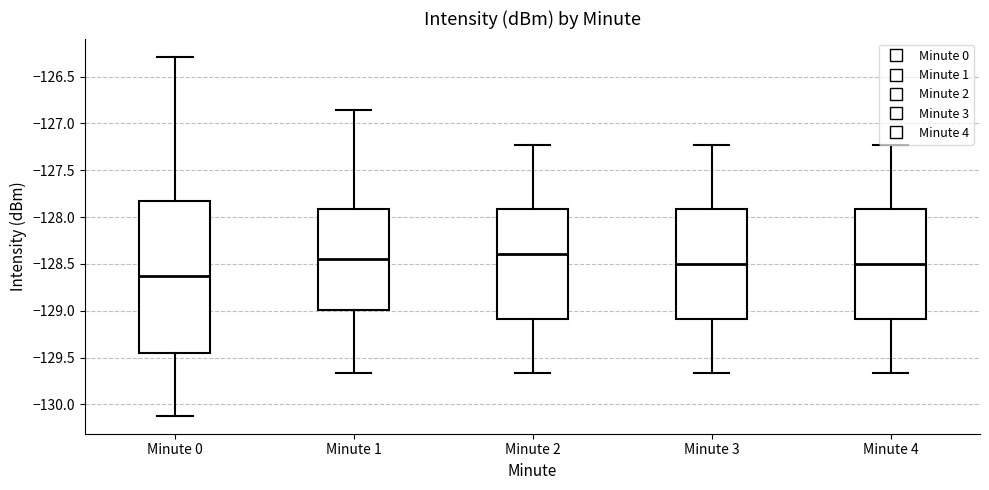

Reading left to right, read every box against the y-axis: the position of its median line, the range the box covers, and the ends of its whiskers. The values are not printed on the chart, so give them approximately, as read against the axis.

Minute 0: median -128.65, box -129.45 to -127.85, whiskers -130.10 to -126.30
Minute 1: median -128.45, box -129.00 to -127.90, whiskers -129.65 to -126.85
Minute 2: median -128.40, box -129.10 to -127.90, whiskers -129.65 to -127.25
Minute 3: median -128.50, box -129.10 to -127.90, whiskers -129.65 to -127.25
Minute 4: median -128.50, box -129.10 to -127.90, whiskers -129.65 to -127.25